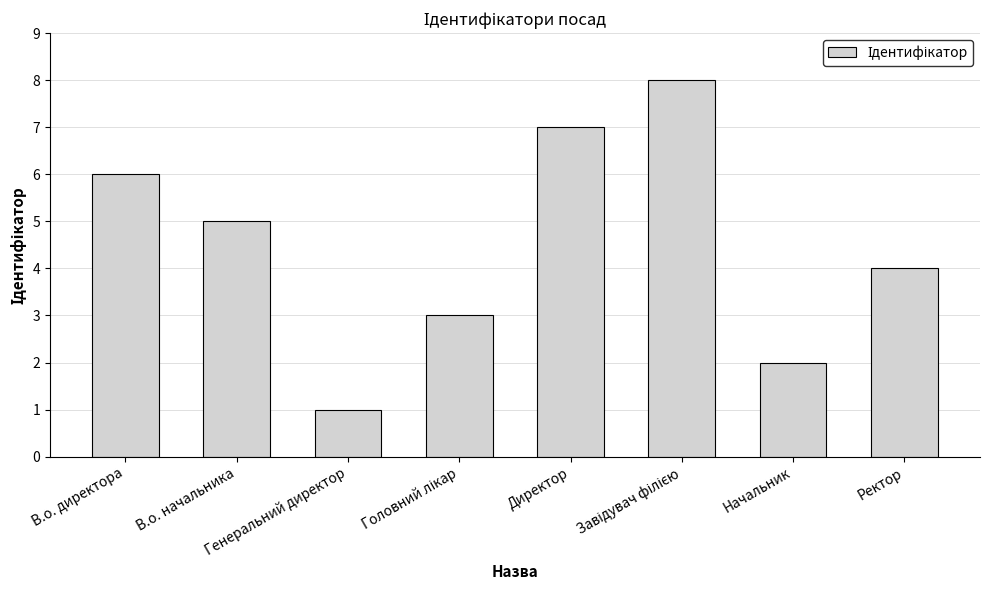

What position from the right is Ректор?

1